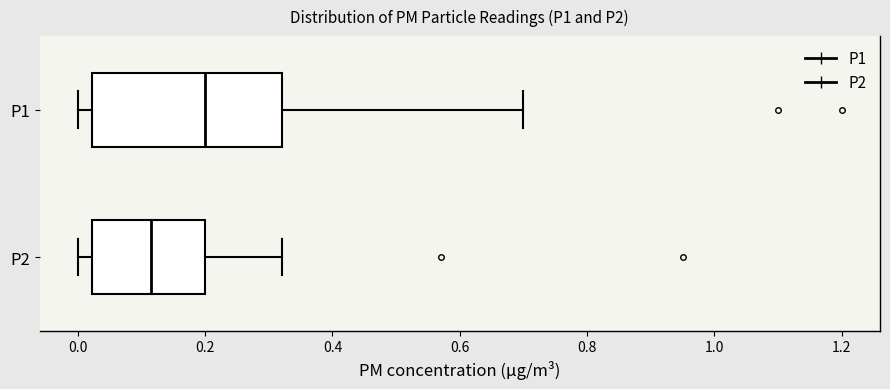

Where is the left edge of the box for P1 on the x-axis? The values are not printed on the chart, so give them approximately, as read against the axis.

0.02